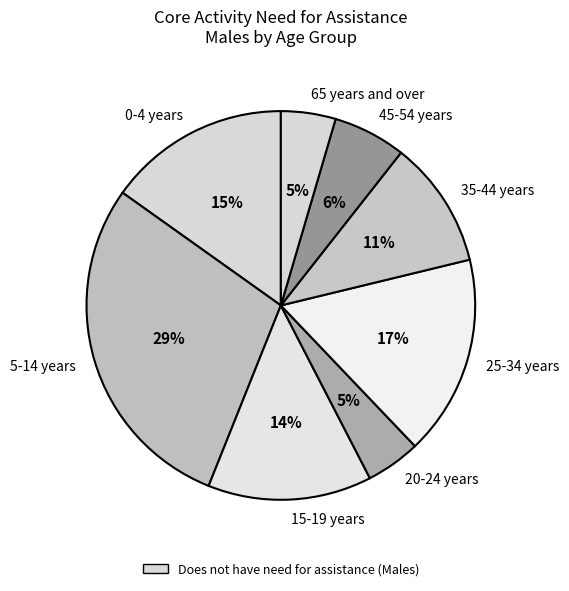

Which slice is the largest?

5-14 years